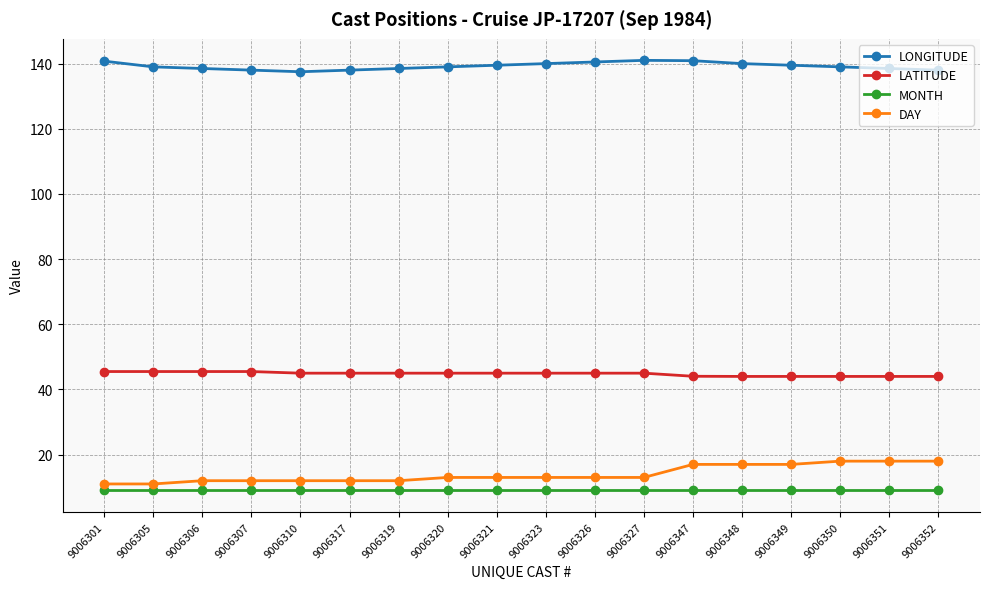

Read the DAY value at 9006307.

12.0